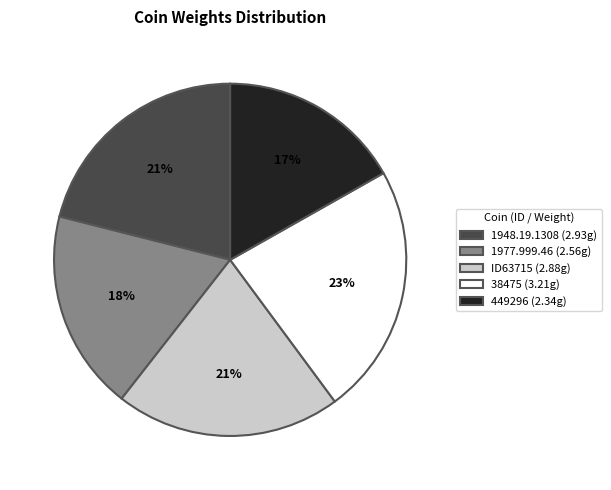

Approximately how many times larger is the value at ID63715 (2.88g) compared to 449296 (2.34g)?

1.2